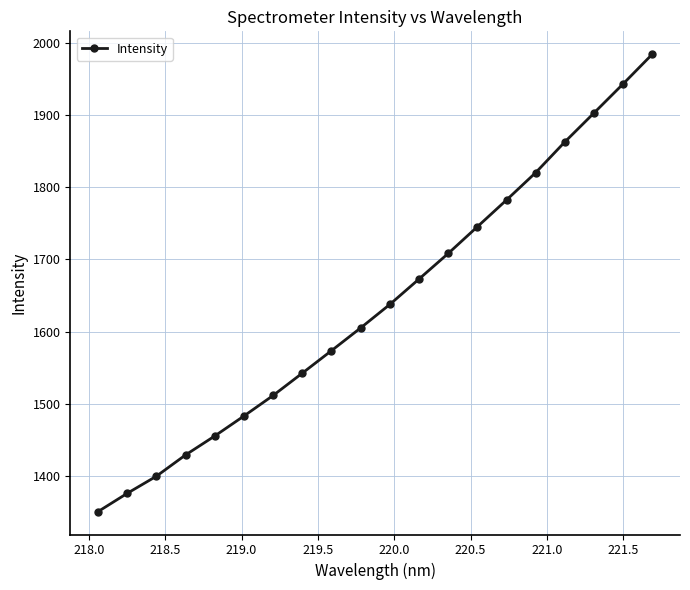

What is the difference between the maximum and minimum values?

633.9